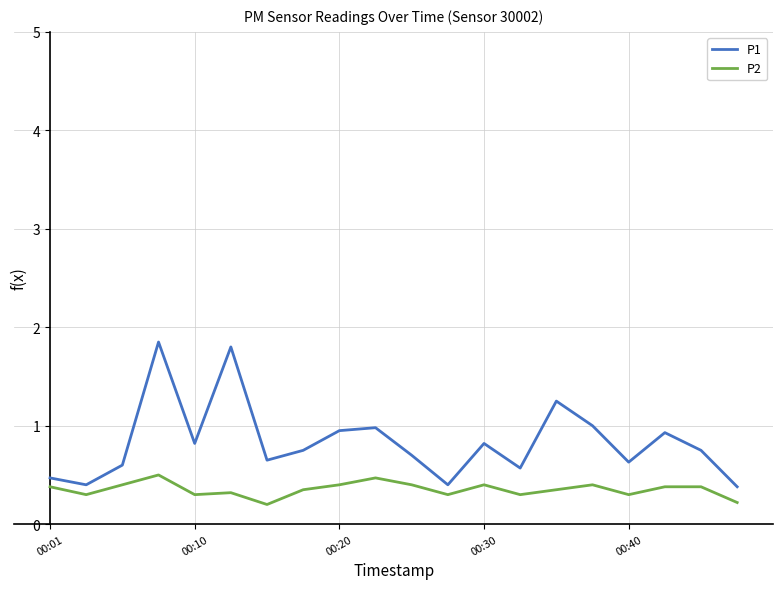

What is the maximum value shown in the chart?

1.9